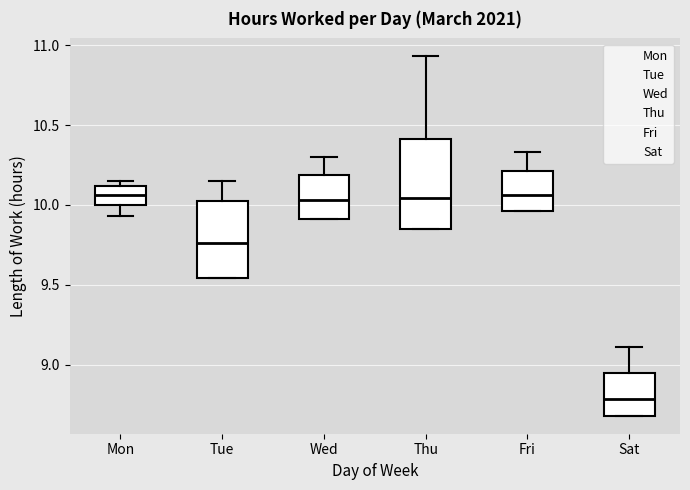

Comparing the boxes themselves (not the whiskers), which one is the tallest?

Thu